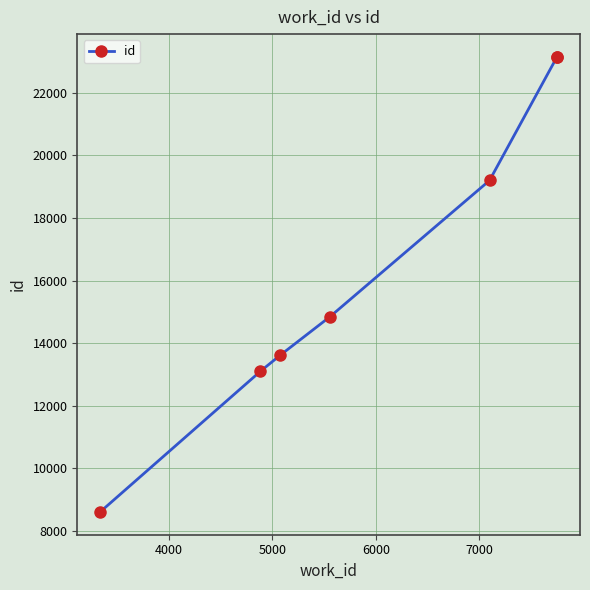

What is the average value?

16526